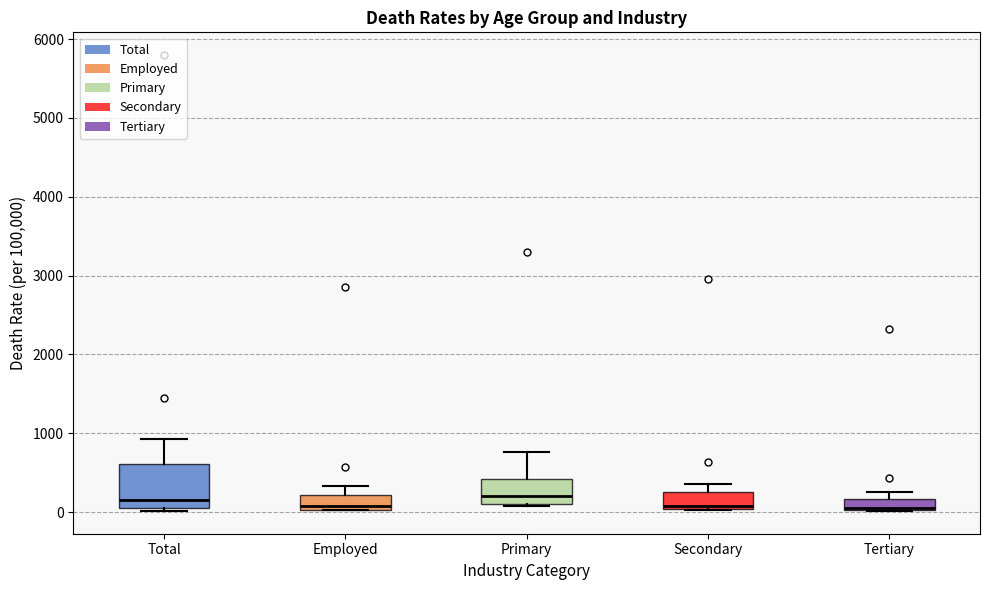

Where is the lower edge of the box for Secondary on the y-axis? The values are not printed on the chart, so give them approximately, as read against the axis.

0